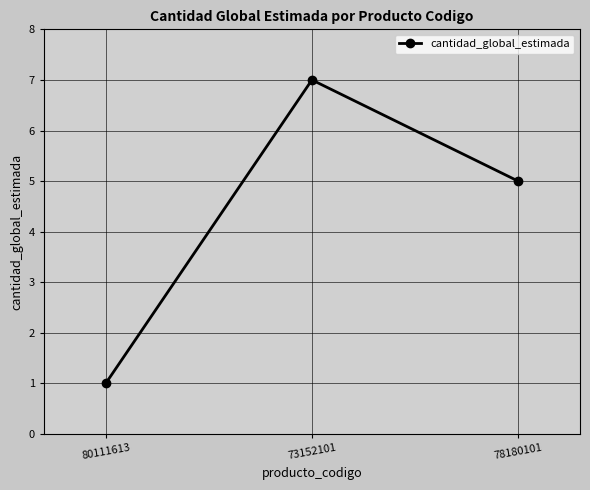

What is the difference between the values at 73152101 and 80111613?

6